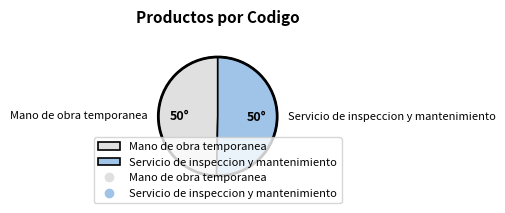

Which has a higher value, Servicio de inspeccion y mantenimiento or Mano de obra temporanea?

Servicio de inspeccion y mantenimiento